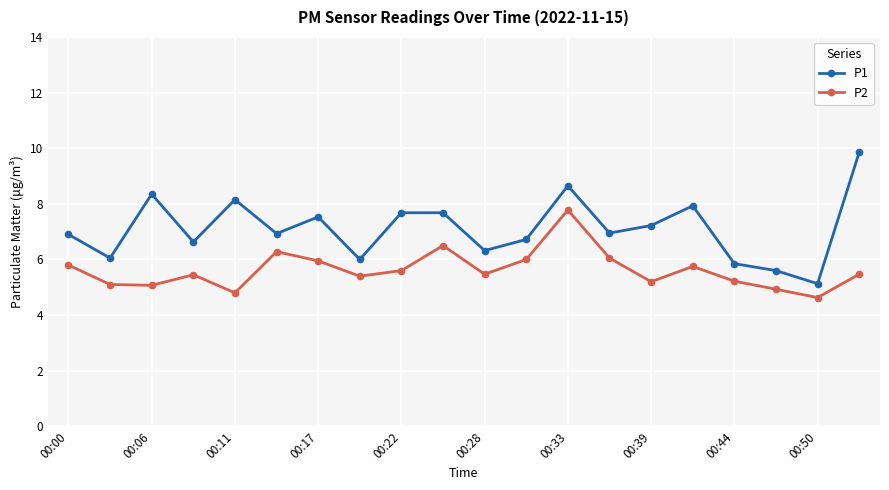

True or false: P1 and P2 intersect in this chart.

False